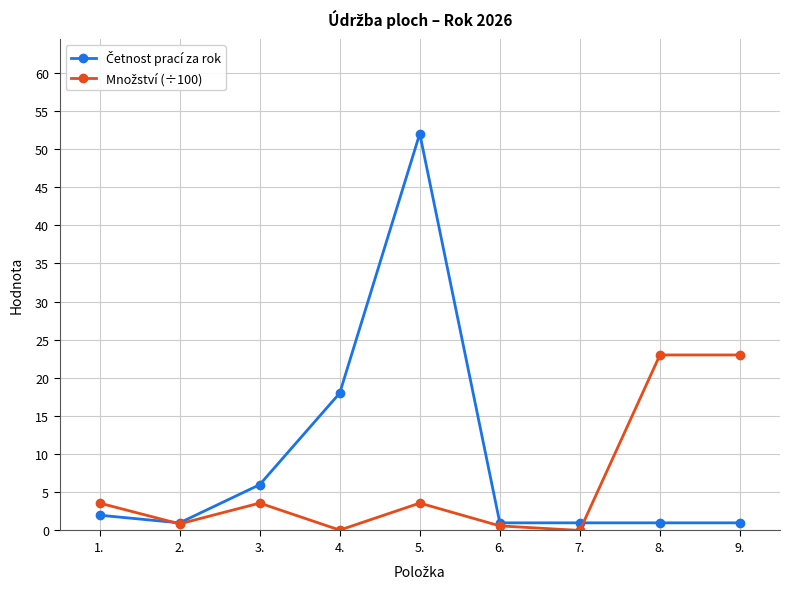

What is the maximum value shown in the chart?

52.0